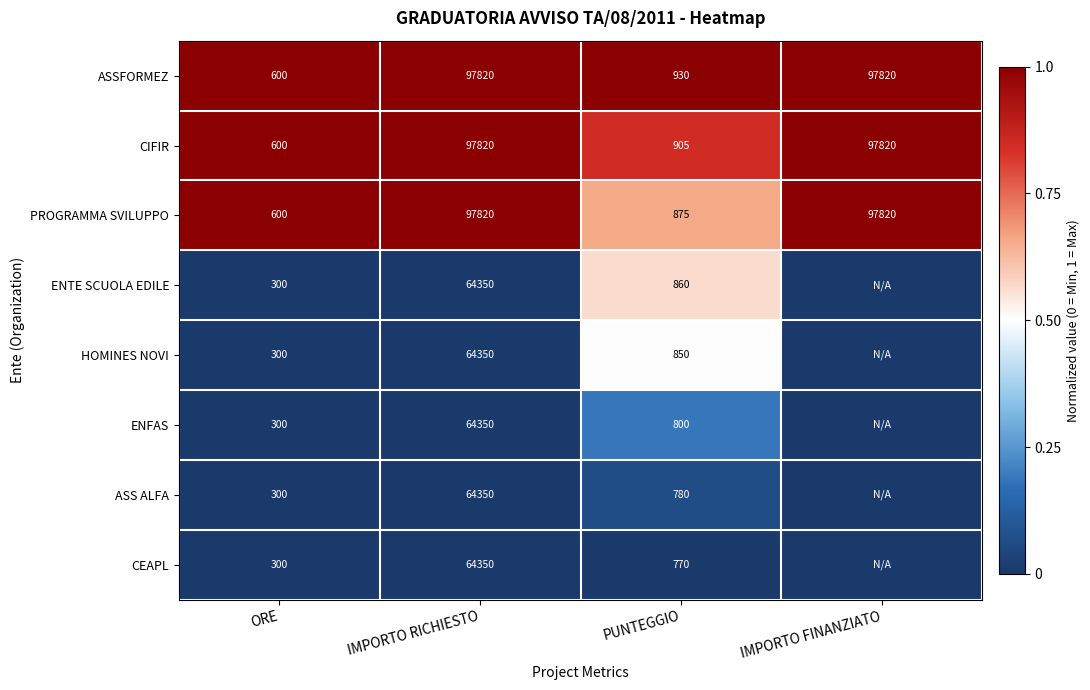

Where is CIFIR nearest to the value 49210?

PUNTEGGIO